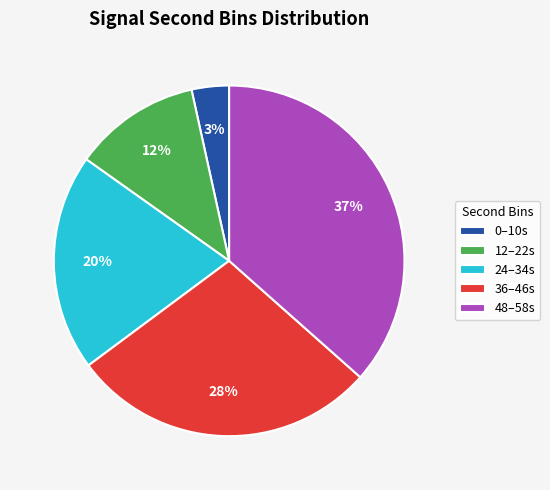

To the nearest percent, what is the combined percentage of 0–10s and 12–22s?

15%